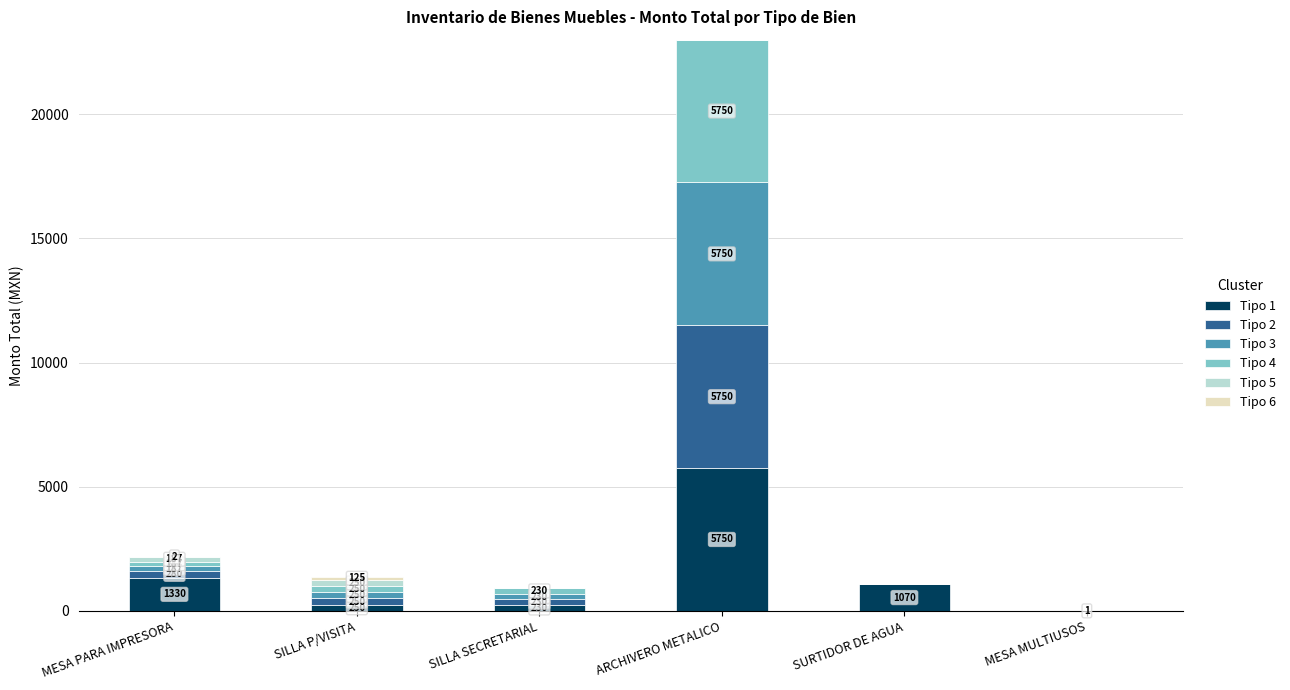

What is the sum of the Tipo 1 values at SILLA SECRETARIAL and SURTIDOR DE AGUA?

1300.0